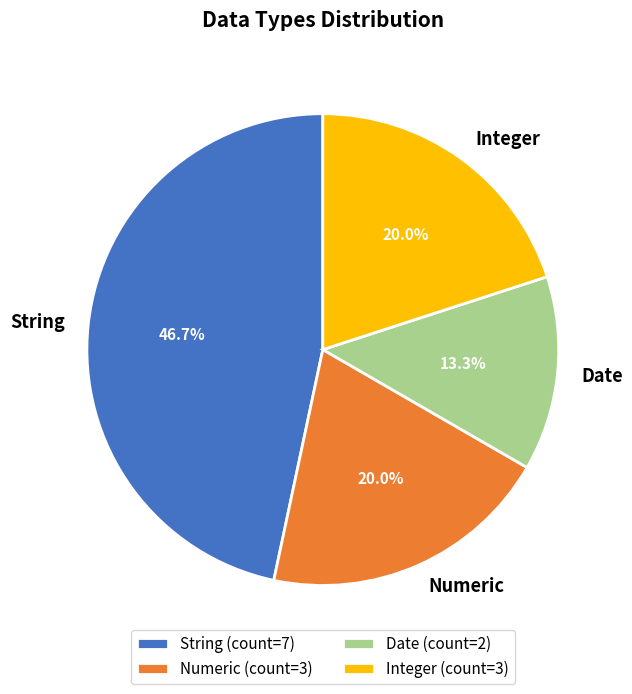

Do Numeric and String together represent more than half of the pie?

Yes